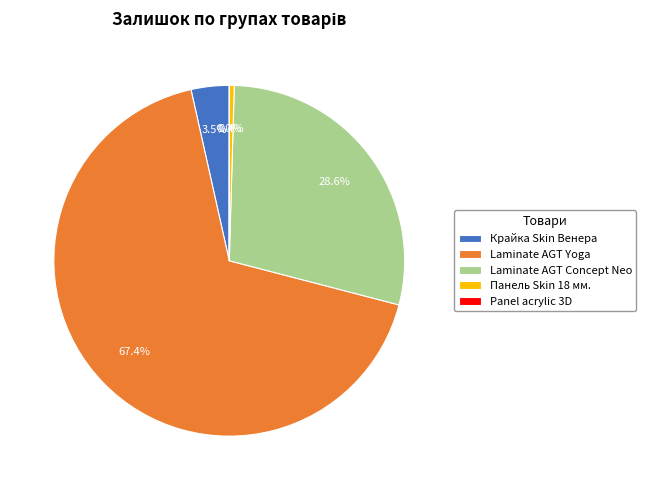

Does any single category account for the majority?

Yes